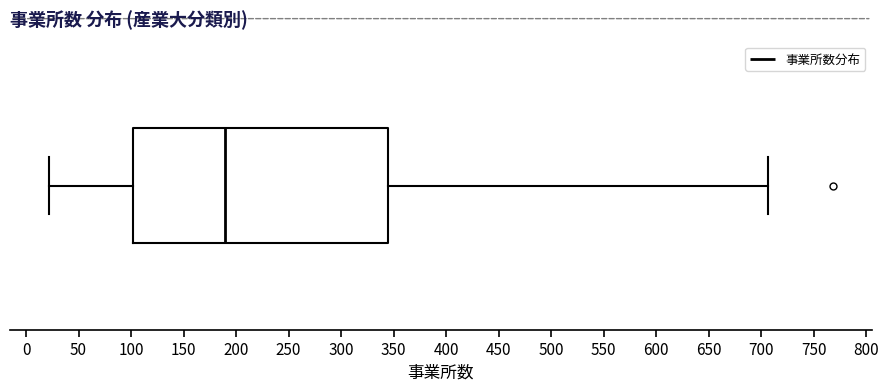

Transcribe this box plot: give where the median line is, the range the box spans, and where the two whiskers end, as read against the x-axis. The values are not printed on the chart, so give them approximately, as read against the axis.

median 190, box 100 to 345, whiskers 20 to 705